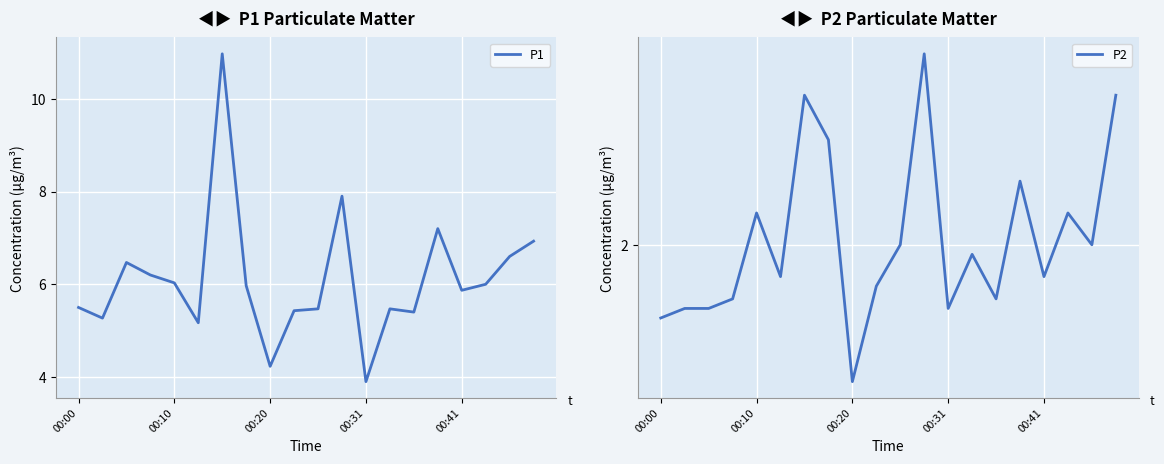

What is the lowest value of the P2 series?

1.6